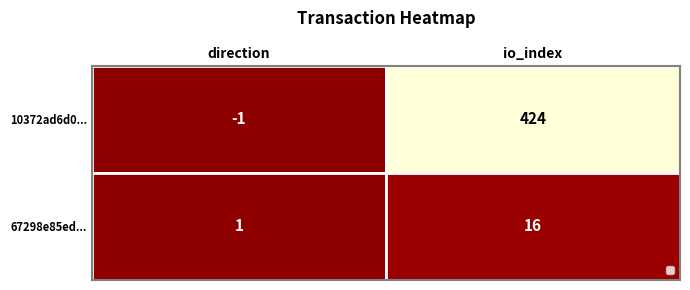

What is the maximum value shown in the chart?

424